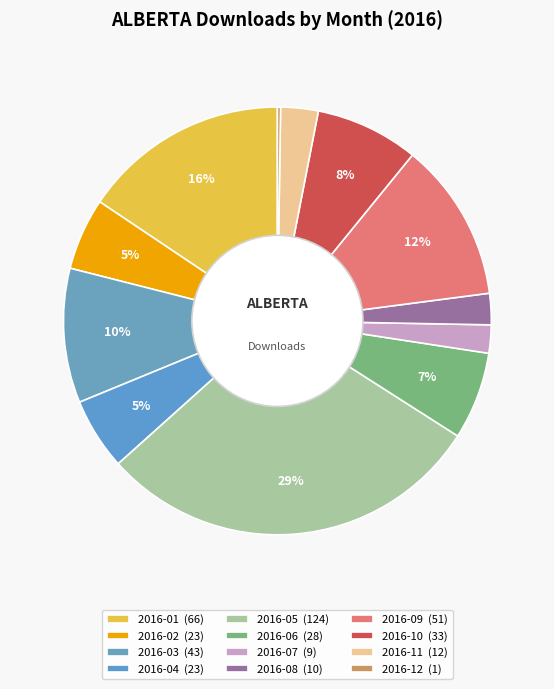

How many slices are in this pie chart?

12